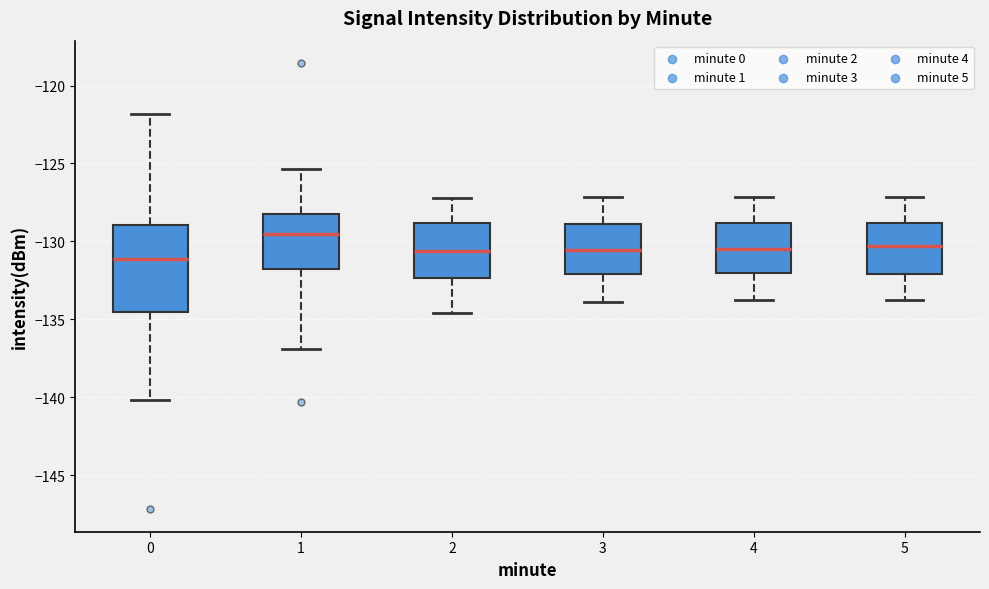

Reading left to right, read every box against the y-axis: the position of its median line, the range the box covers, and the ends of its whiskers. The values are not printed on the chart, so give them approximately, as read against the axis.

0: median -131.0, box -134.5 to -129.0, whiskers -140.0 to -122.0
1: median -129.5, box -132.0 to -128.0, whiskers -137.0 to -125.5
2: median -130.5, box -132.5 to -129.0, whiskers -134.5 to -127.0
3: median -130.5, box -132.0 to -129.0, whiskers -134.0 to -127.0
4: median -130.5, box -132.0 to -129.0, whiskers -134.0 to -127.0
5: median -130.5, box -132.0 to -129.0, whiskers -134.0 to -127.0